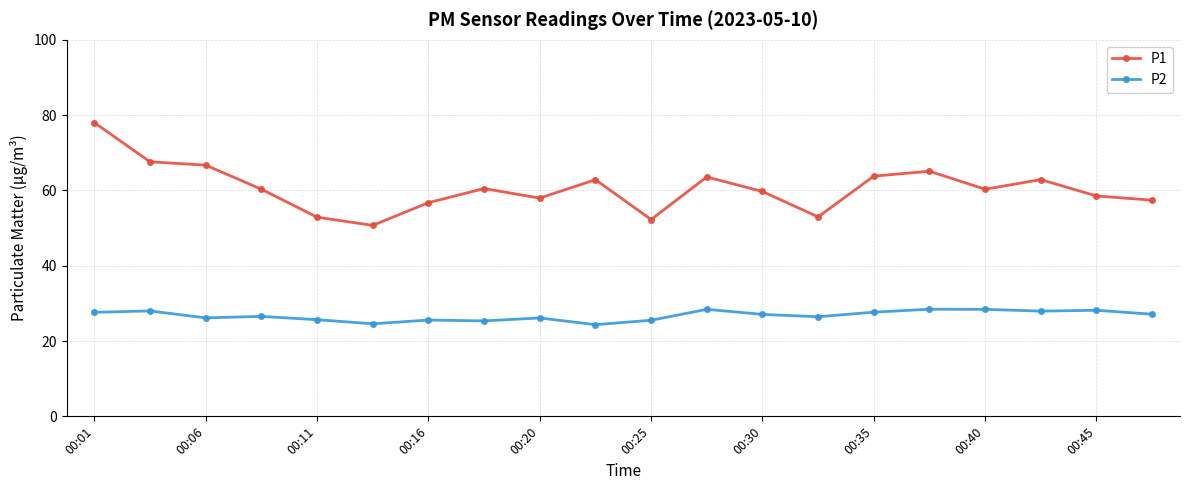

True or false: P1 has more than 2 points higher than both neighbors.

True